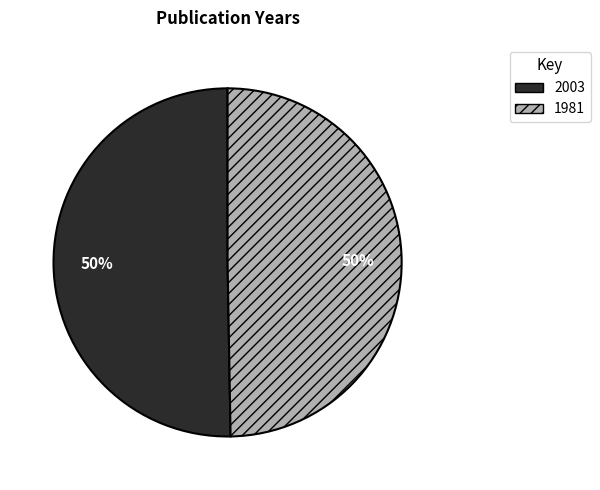

To the nearest percent, what is the combined percentage of 1981 and 2003?

100%